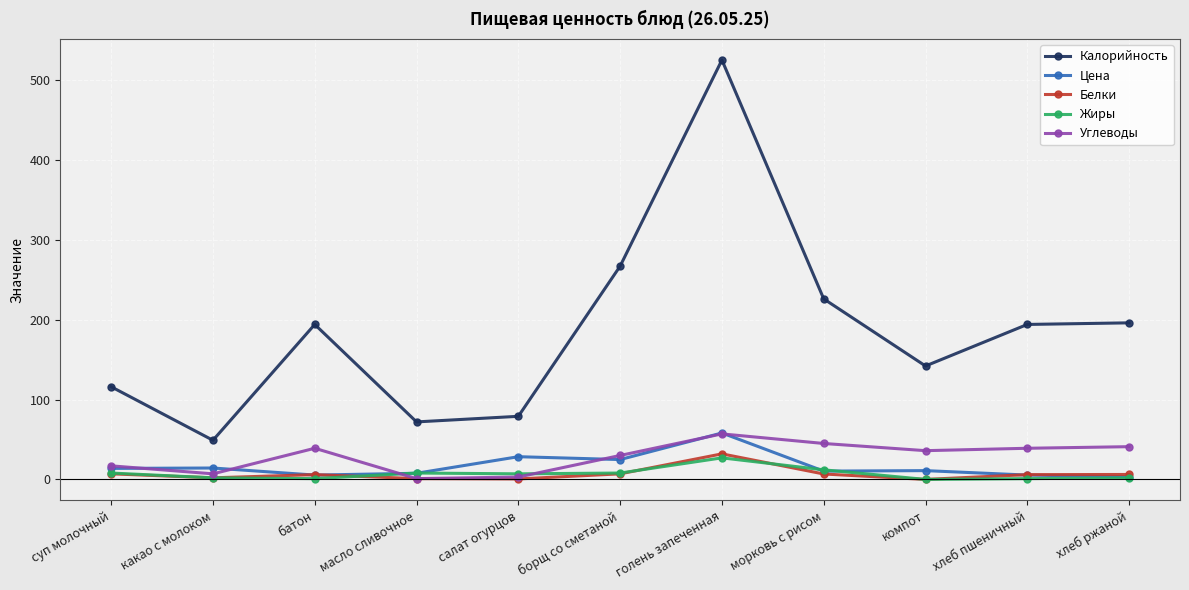

Does the chart have visible grid lines?

Yes